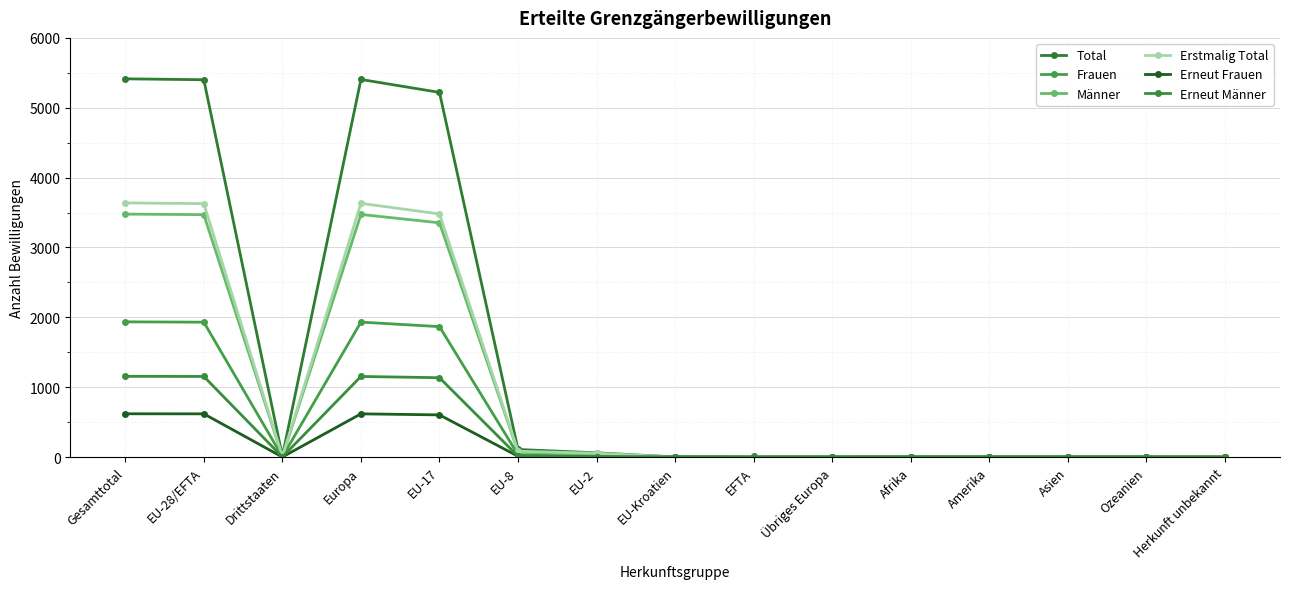

The value of Erneut Frauen at EU-Kroatien is 1. True or false?

True